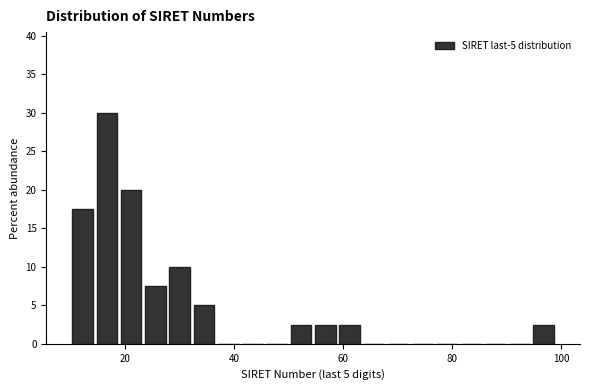

Around what value on the x-axis is the tallest bar? Give the approximate position of its centre, as read against the axis.

16